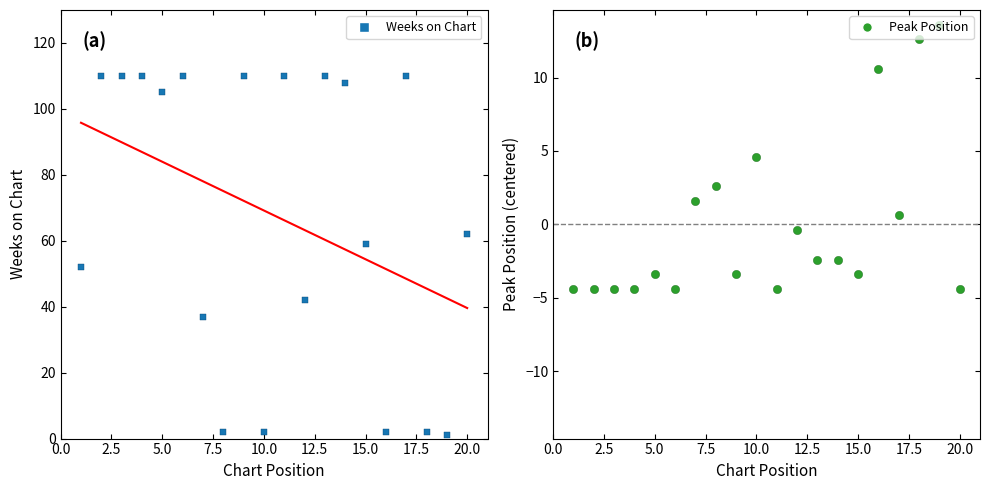

Reading left to right, what are all the values shown in this chart?

Weeks on Chart: 52.0	110.0	110.0	110.0	105.0	110.0	37.0	2.0	110.0	2.0	110.0	42.0	110.0	108.0	59.0	2.0	110.0	2.0	1.0	62.0
Peak Position: -4.4	-4.4	-4.4	-4.4	-3.4	-4.4	1.6	2.6	-3.4	4.6	-4.4	-0.4	-2.4	-2.4	-3.4	10.6	0.6	12.6	13.6	-4.4